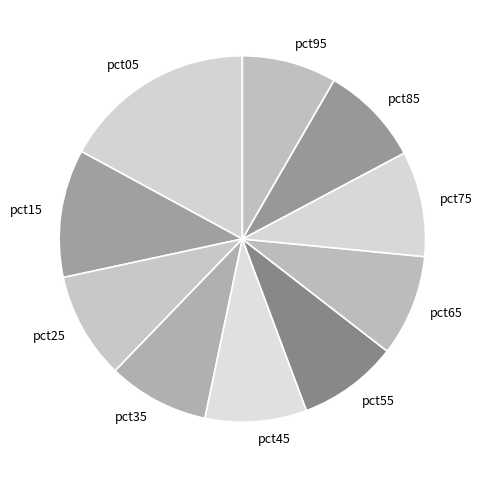

Which category has the biggest portion of the pie?

pct05